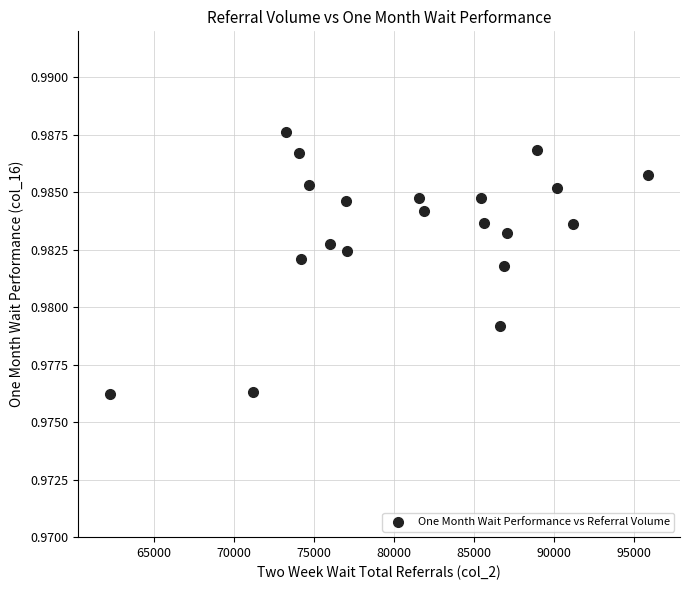

What is the range of X values (max minus min)?

33608.0